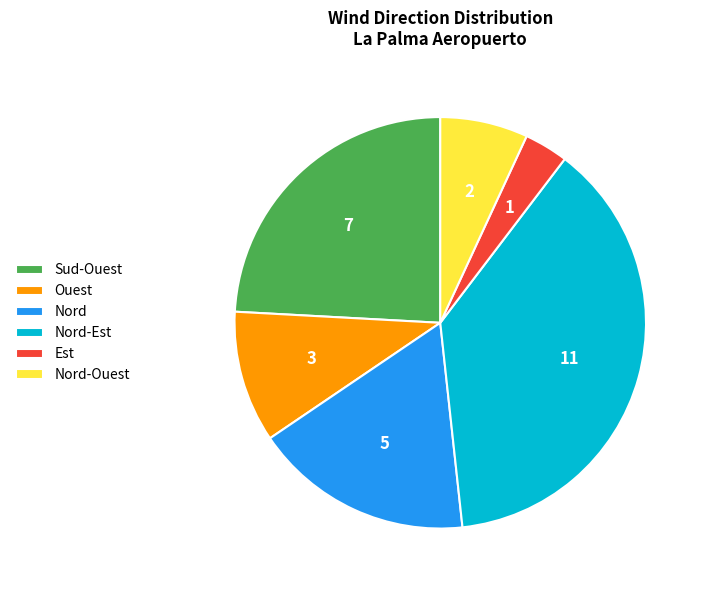

What is the largest slice in the pie chart?

Nord-Est